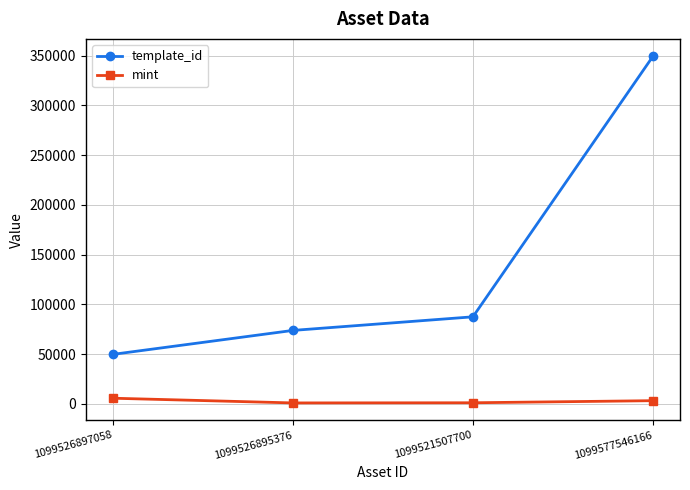

In mint, how many points are lower than both neighbors (excluding endpoints)?

1